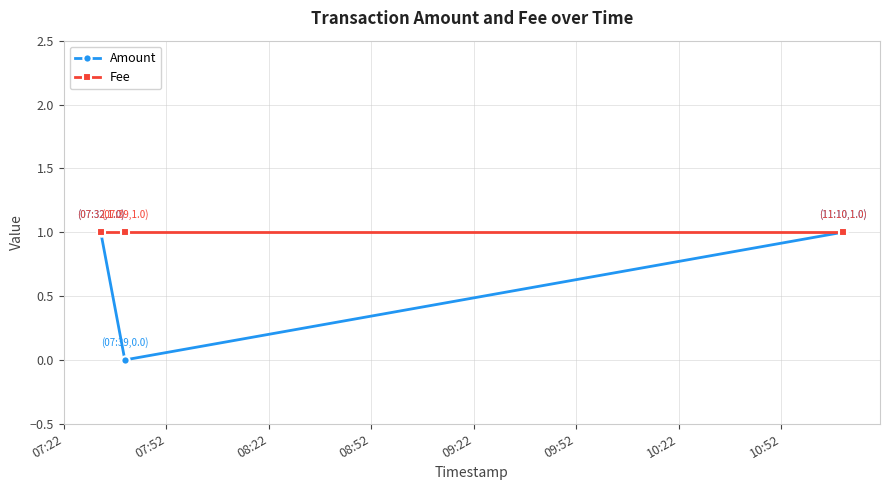

Which series has the largest total across all categories?

Fee